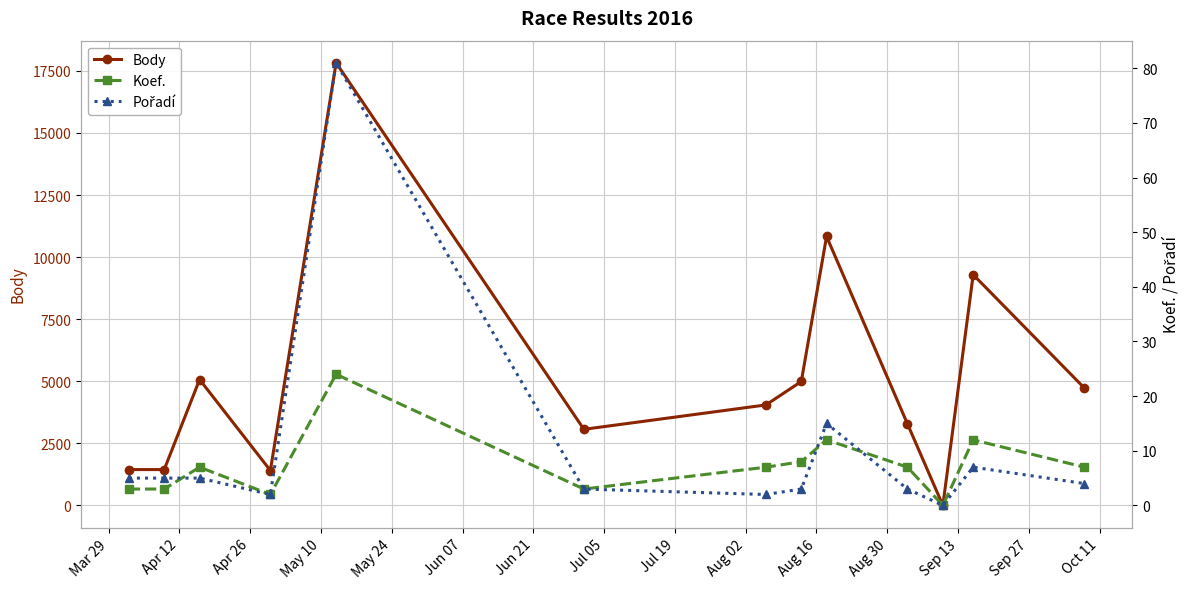

Reading left to right, what are all the values shown in this chart?

Body: 1444	1444	5070	1406	17826	3065	4047	4991	10832	3283	0	9293	4725
Koef.: 3	3	7	2	24	3	7	8	12	7	0	12	7
Pořadí: 5	5	5	2	81	3	2	3	15	3	0	7	4